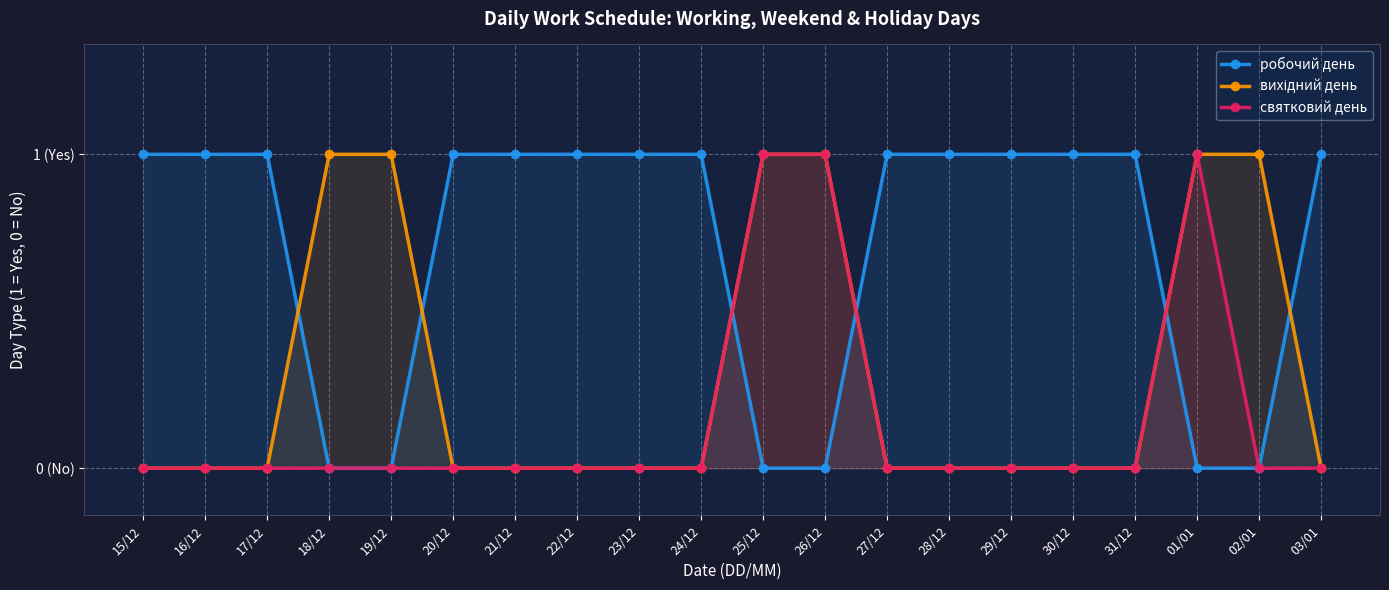

Reading left to right, what are all the values shown in this chart?

робочий день: 15/12=1	16/12=1	17/12=1	18/12=0	19/12=0	20/12=1	21/12=1	22/12=1	23/12=1	24/12=1	25/12=0	26/12=0	27/12=1	28/12=1	29/12=1	30/12=1	31/12=1	01/01=0	02/01=0	03/01=1
вихідний день: 15/12=0	16/12=0	17/12=0	18/12=1	19/12=1	20/12=0	21/12=0	22/12=0	23/12=0	24/12=0	25/12=1	26/12=1	27/12=0	28/12=0	29/12=0	30/12=0	31/12=0	01/01=1	02/01=1	03/01=0
святковий день: 15/12=0	16/12=0	17/12=0	18/12=0	19/12=0	20/12=0	21/12=0	22/12=0	23/12=0	24/12=0	25/12=1	26/12=1	27/12=0	28/12=0	29/12=0	30/12=0	31/12=0	01/01=1	02/01=0	03/01=0